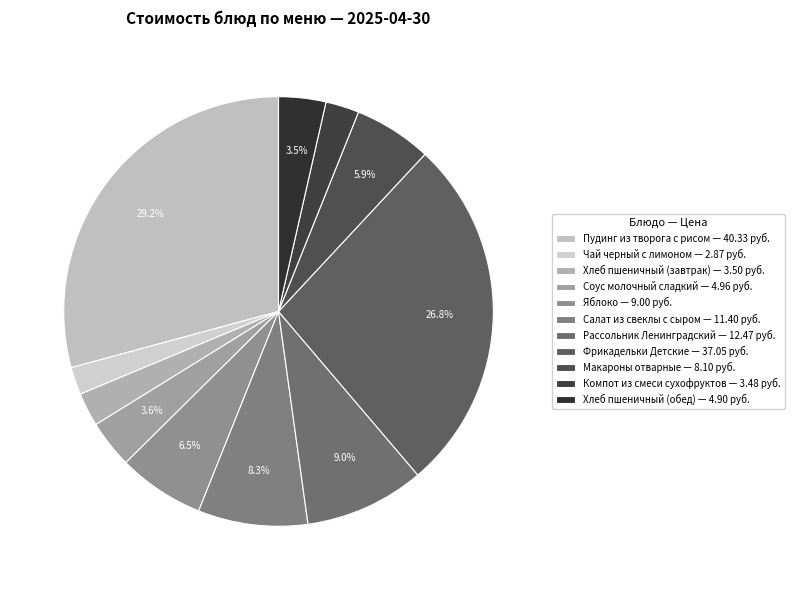

How many segments does this pie chart have?

11